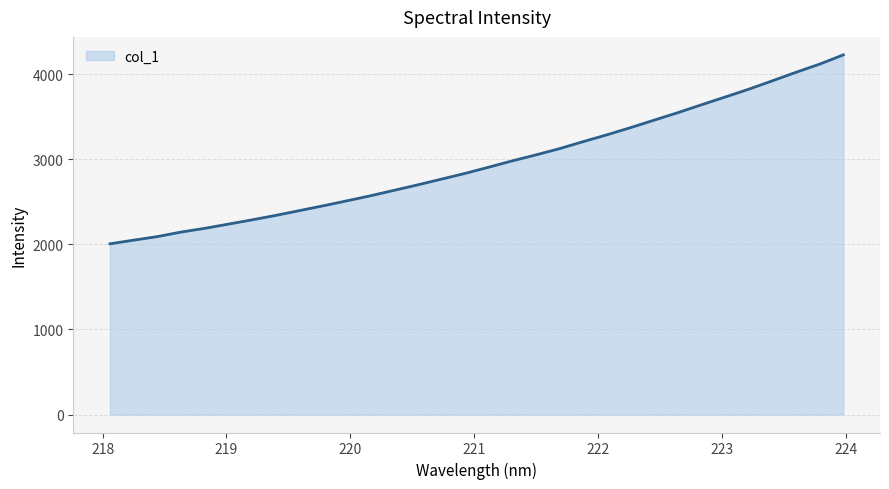

What is the maximum value shown in the chart?

4228.4